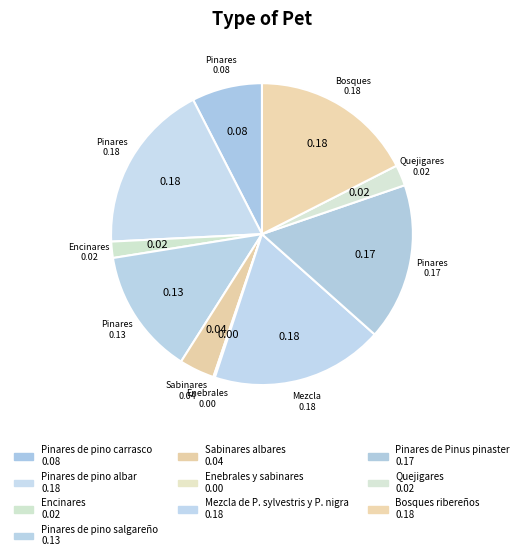

What percentage is the Pinares de pino albar slice, to the nearest percent?

18%